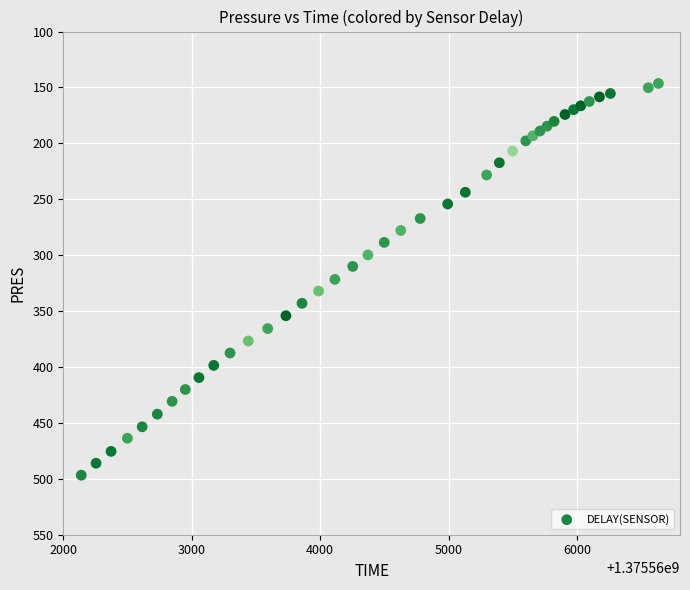

What is the range of X values (max minus min)?

4492.0